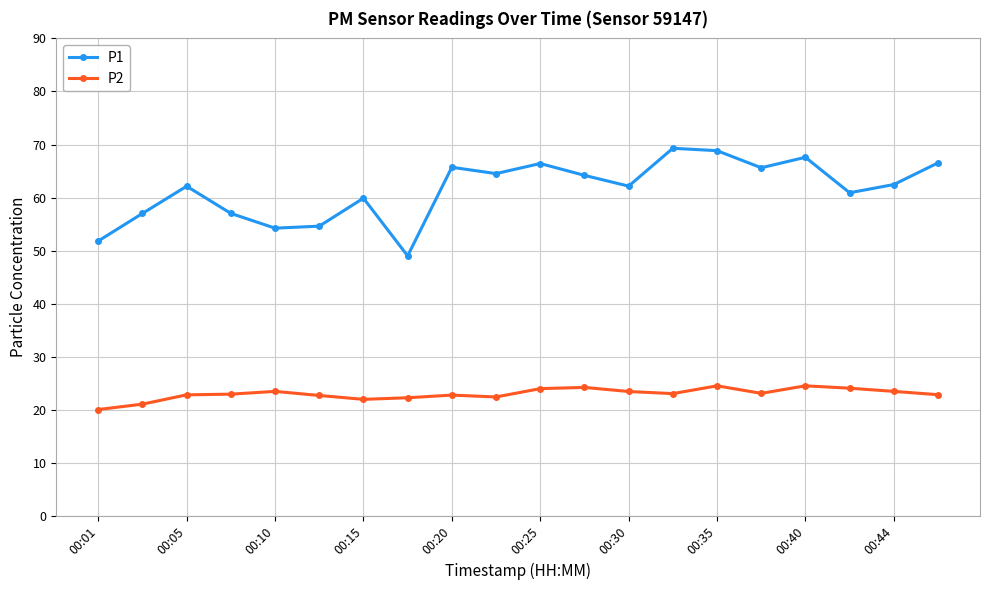

What is the difference between the second highest and minimum values in the P1 series?

19.8